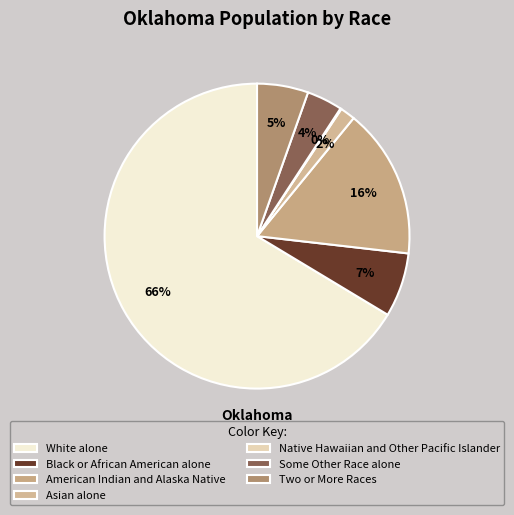

What is the largest slice in the pie chart?

White alone